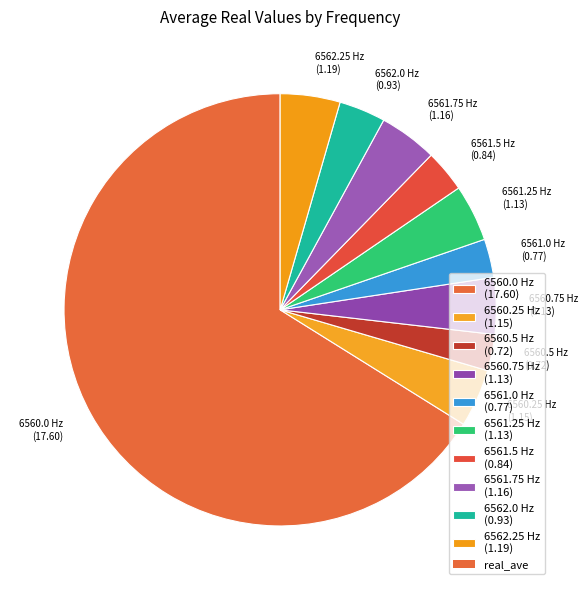

How many segments does this pie chart have?

10